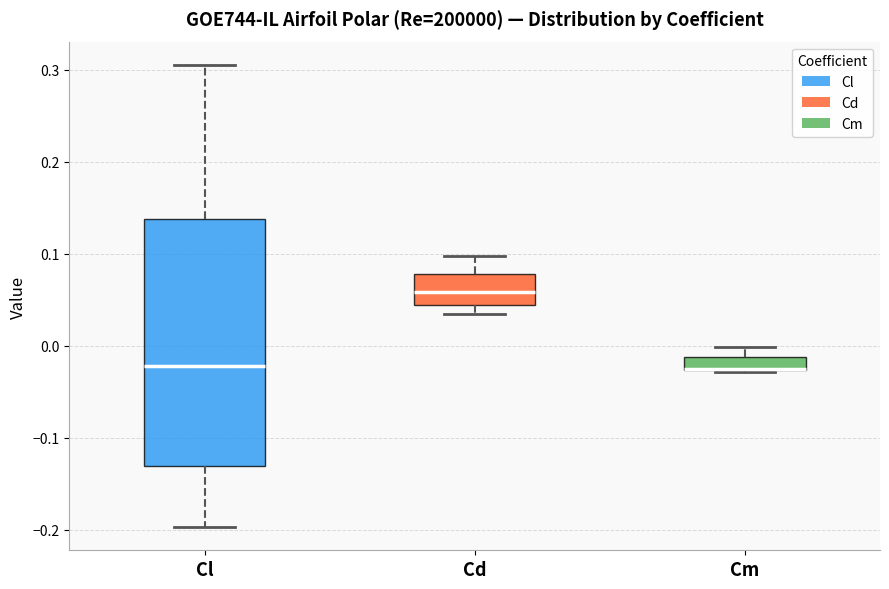

Where is the lower edge of the box for Cm on the y-axis? The values are not printed on the chart, so give them approximately, as read against the axis.

-0.03